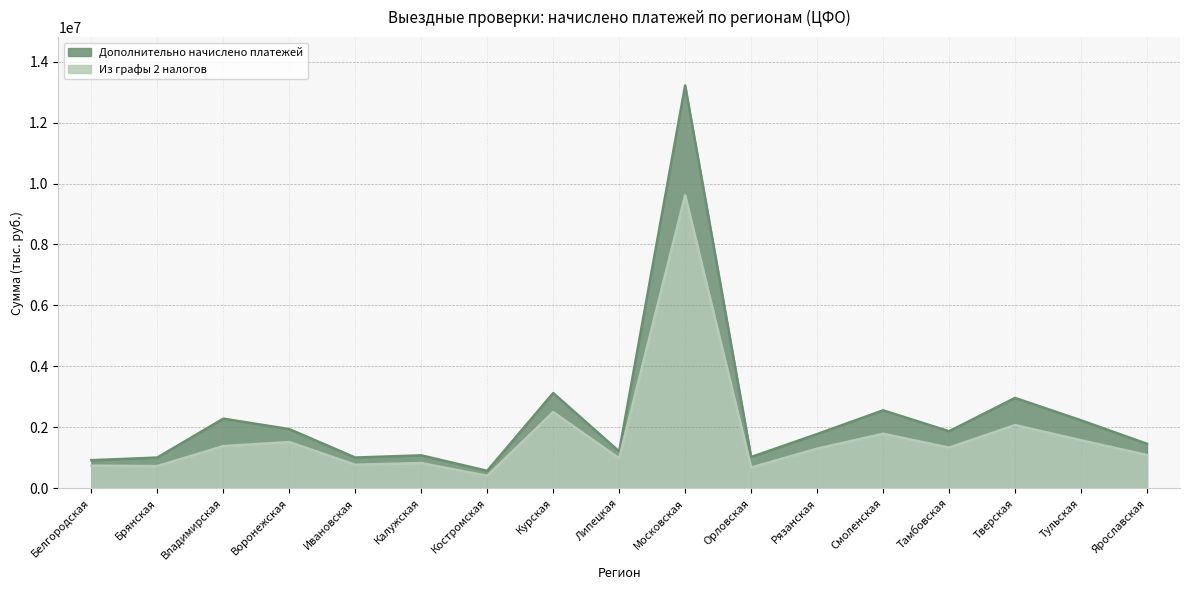

List the series in order of their overall mean, lowest first.

Из графы 2 налогов, Дополнительно начислено платежей